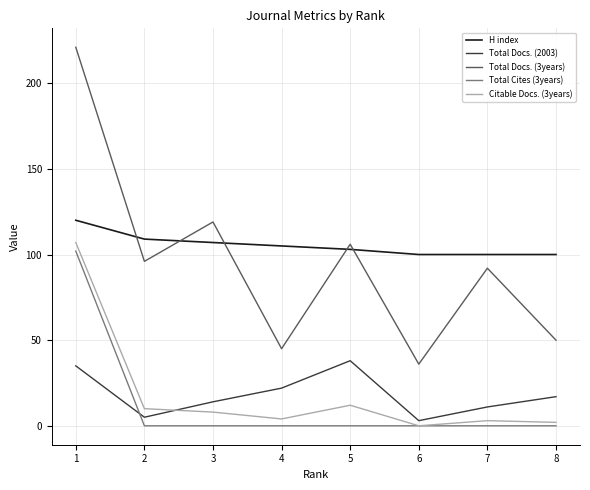

True or false: Citable Docs. (3years) and H index cross at least once.

False